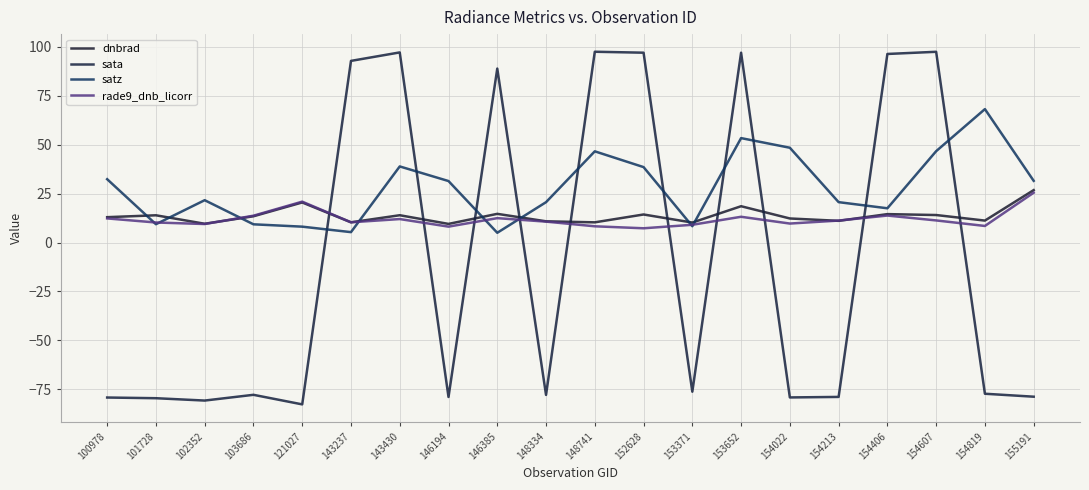

At which category does the chart reach its peak across all series?

148741